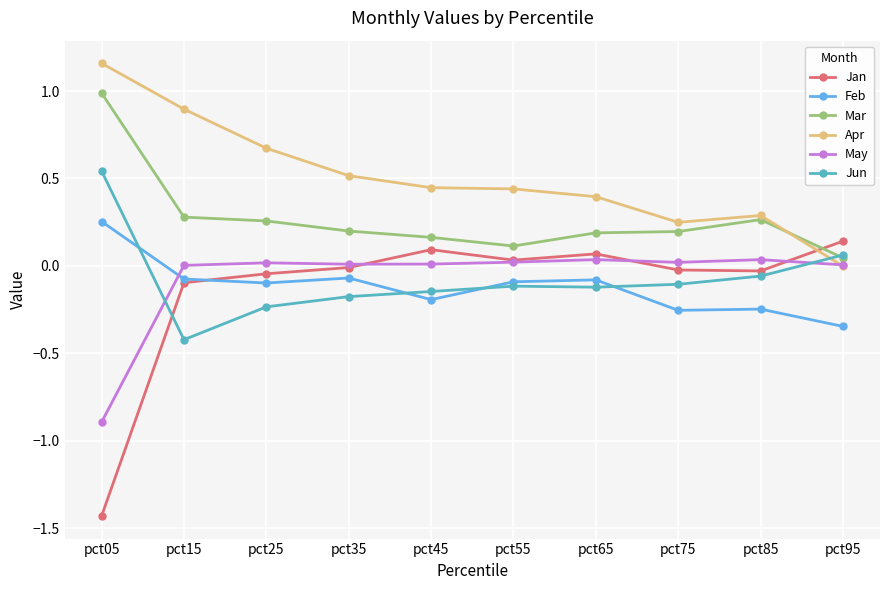

The value of May at pct75 is 0.0. True or false?

True